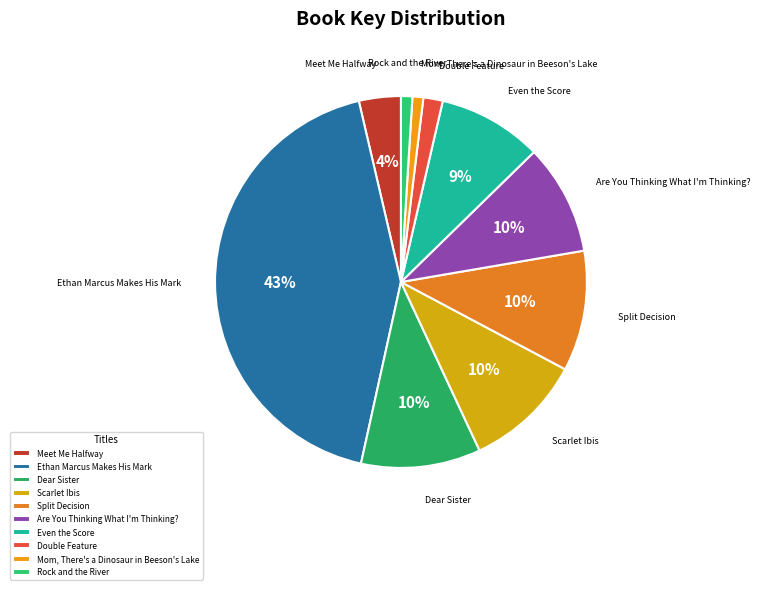

To the nearest percent, what is the average slice percentage?

10%